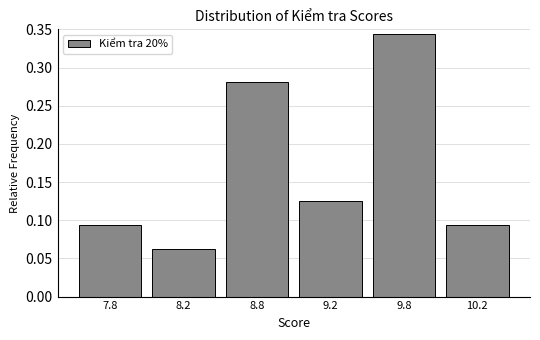

Between 9.2 and 10.2, which is larger?

9.2